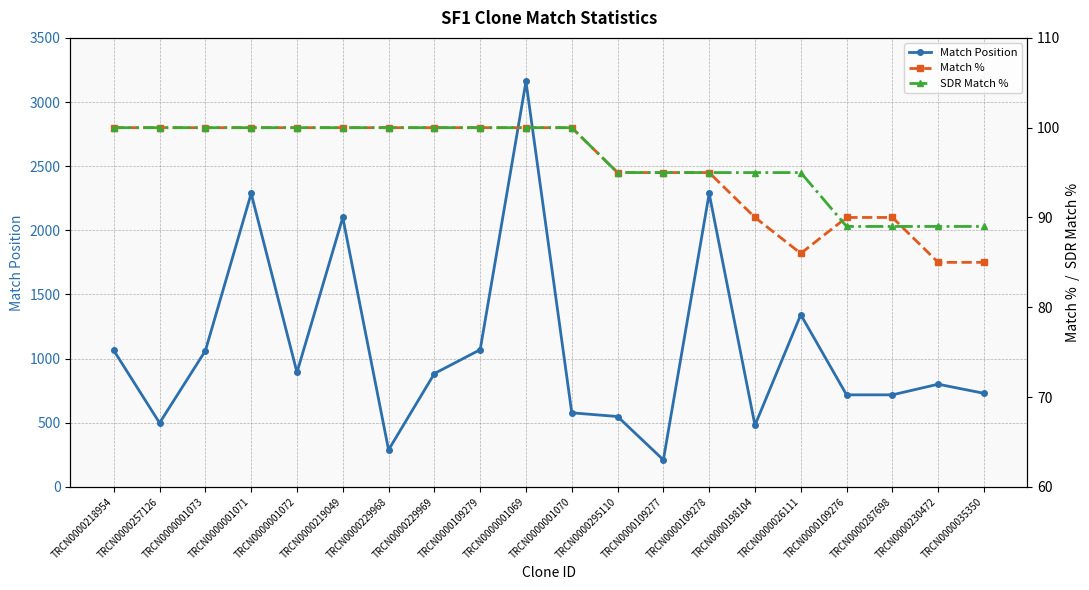

True or false: SDR Match % and Match % cross at least once.

True